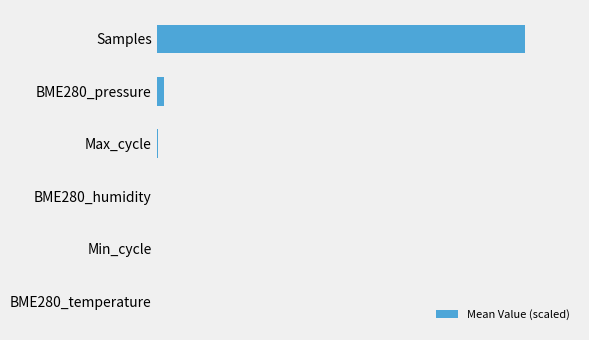

Are the bars horizontal?

Yes